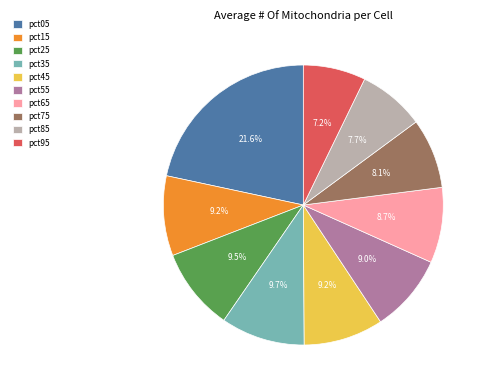

Is there any slice that represents more than half of the pie?

No